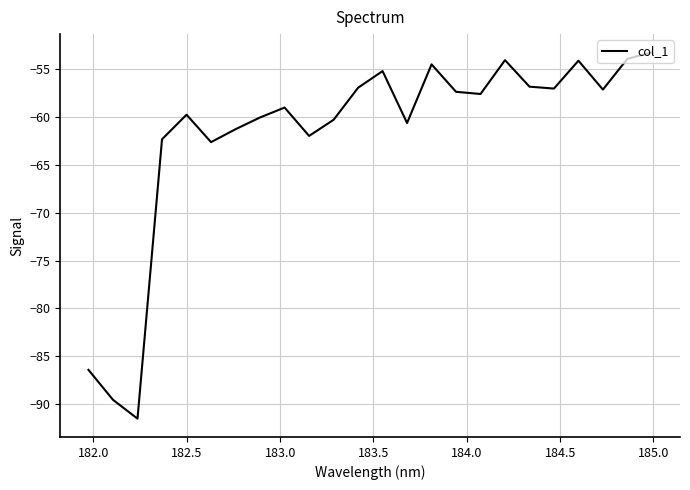

What is the greatest value displayed?

-53.3